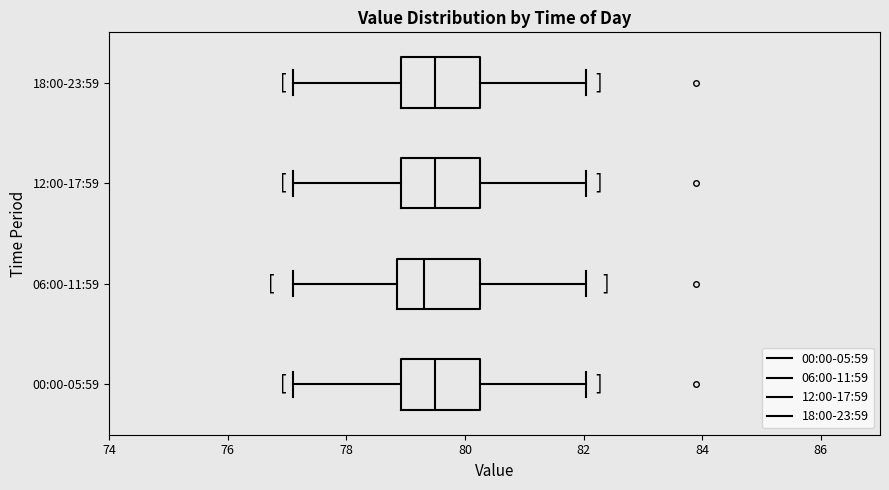

Reading bottom to top, transcribe this box plot: for each box, give where its median line is, the range the box spans, and where its two whiskers end, as read against the x-axis. The values are not printed on the chart, so give them approximately, as read against the axis.

00:00-05:59: median 79.4, box 79.0 to 80.2, whiskers 77.2 to 82.0
06:00-11:59: median 79.4, box 78.8 to 80.2, whiskers 77.2 to 82.0
12:00-17:59: median 79.4, box 79.0 to 80.2, whiskers 77.2 to 82.0
18:00-23:59: median 79.4, box 79.0 to 80.2, whiskers 77.2 to 82.0